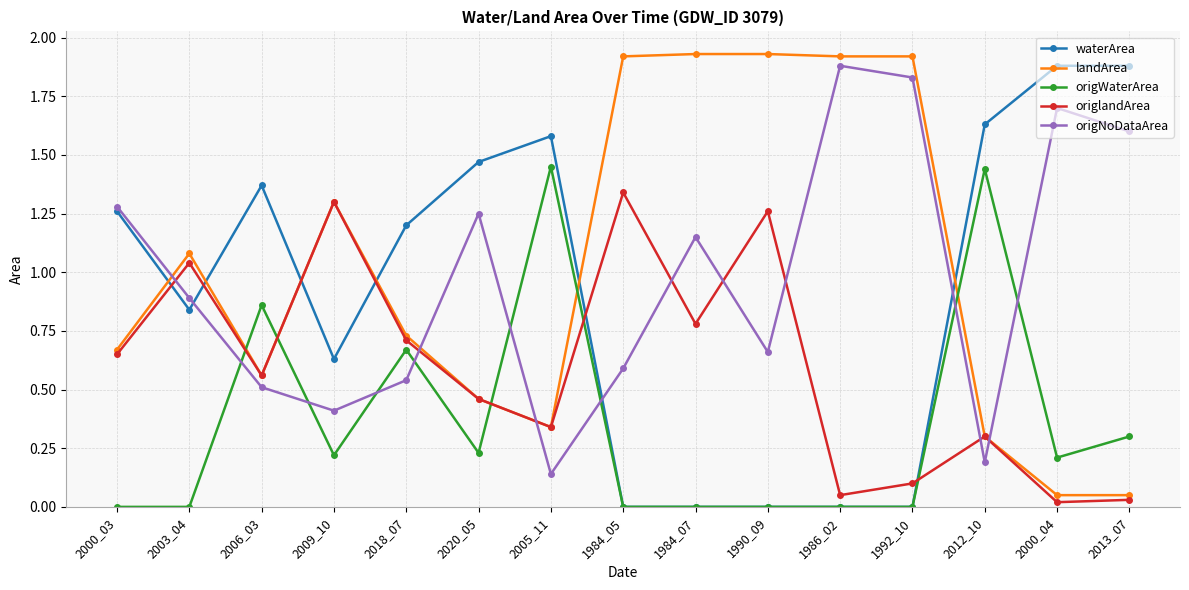

At which category does origlandArea reach its first local valley?

2006_03